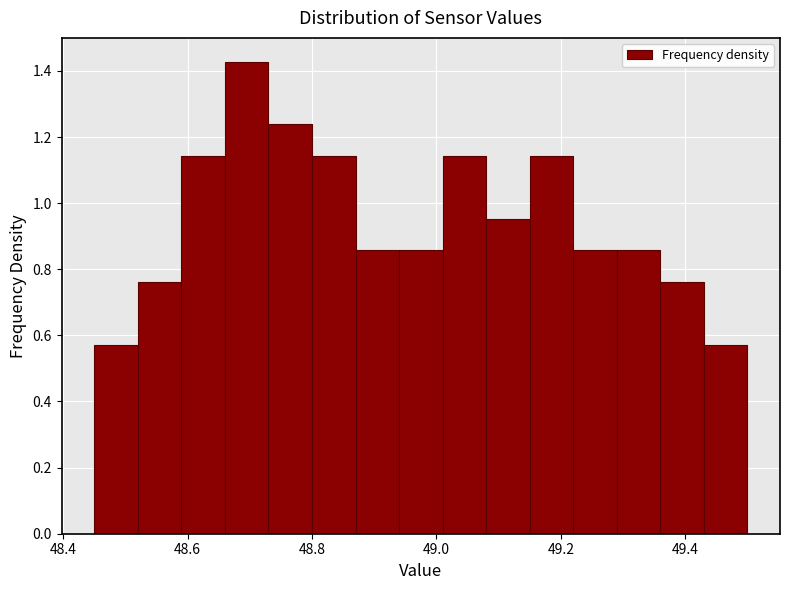

Around what value on the x-axis is the tallest bar? Give the approximate position of its centre, as read against the axis.

48.70